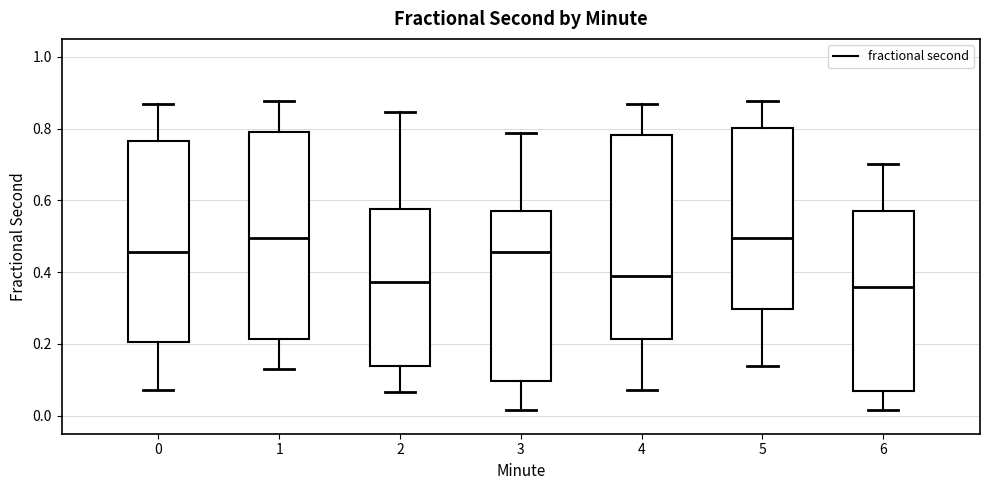

Reading left to right, read every box against the y-axis: the position of its median line, the range the box covers, and the ends of its whiskers. The values are not printed on the chart, so give them approximately, as read against the axis.

0: median 0.46, box 0.20 to 0.76, whiskers 0.08 to 0.86
1: median 0.50, box 0.22 to 0.80, whiskers 0.12 to 0.88
2: median 0.38, box 0.14 to 0.58, whiskers 0.06 to 0.84
3: median 0.46, box 0.10 to 0.56, whiskers 0.02 to 0.78
4: median 0.40, box 0.22 to 0.78, whiskers 0.08 to 0.86
5: median 0.50, box 0.30 to 0.80, whiskers 0.14 to 0.88
6: median 0.36, box 0.06 to 0.56, whiskers 0.02 to 0.70